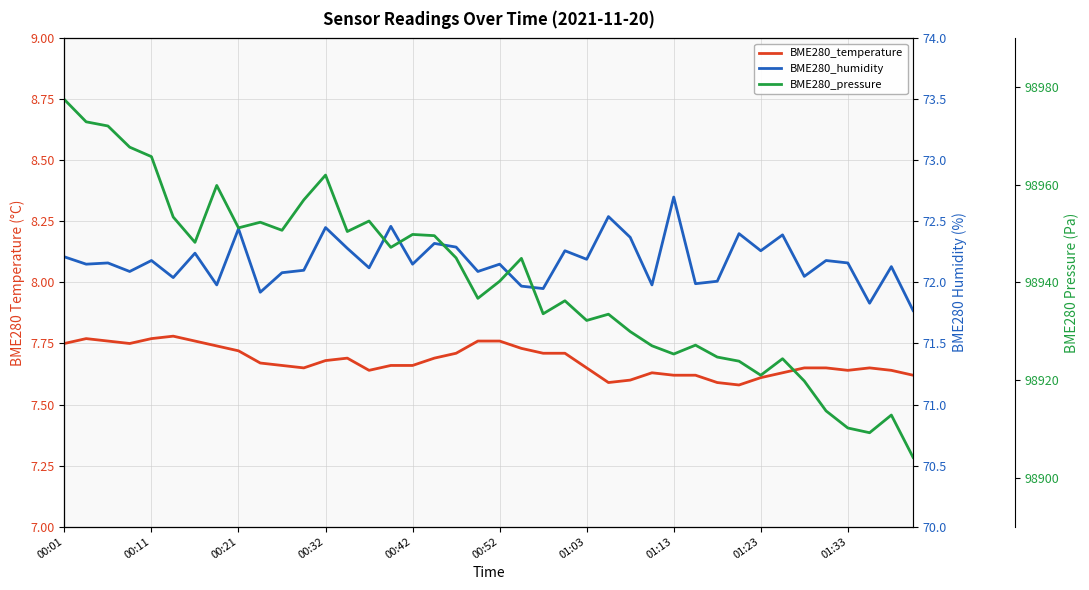

The BME280_temperature series shows 13.5 at 00:21. True or false?

False